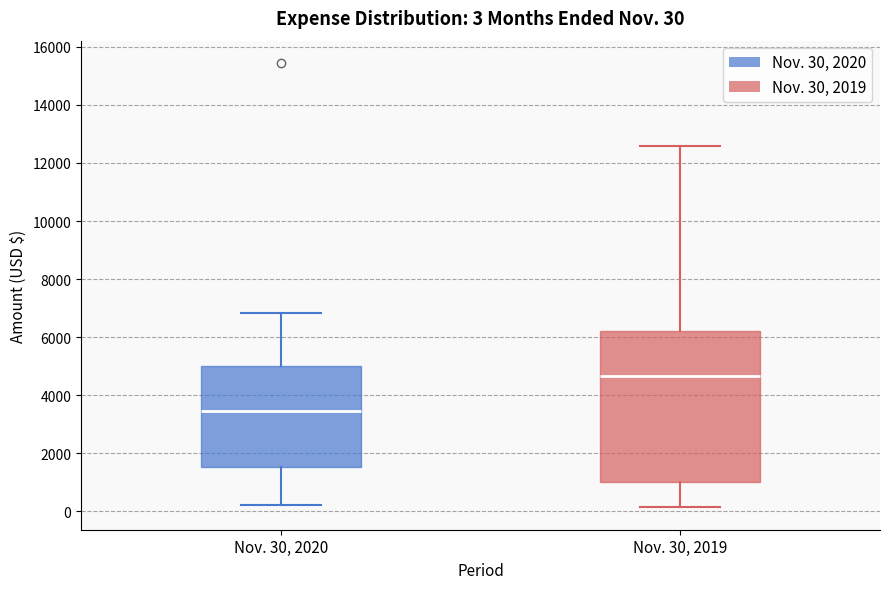

Which box has the lowest median line?

Nov. 30, 2020